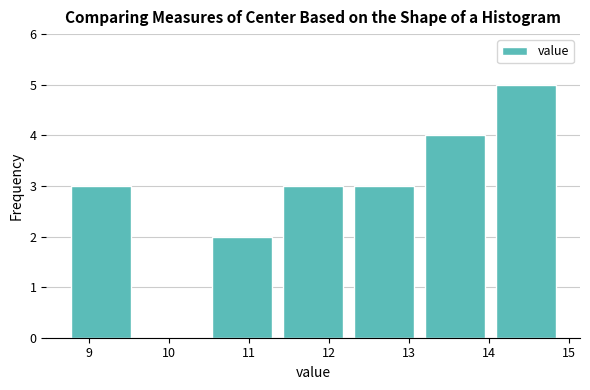

Reading left to right, transcribe this chart: for each bar, give the range it covers on the x-axis and its height. Neither the bar edges nor the heights are printed on the chart, so give them approximately, as read against the axes.

8.7 to 9.6: 3
9.6 to 10.5: 0
10.5 to 11.4: 2
11.4 to 12.2: 3
12.2 to 13.1: 3
13.1 to 14.0: 4
14.0 to 14.9: 5